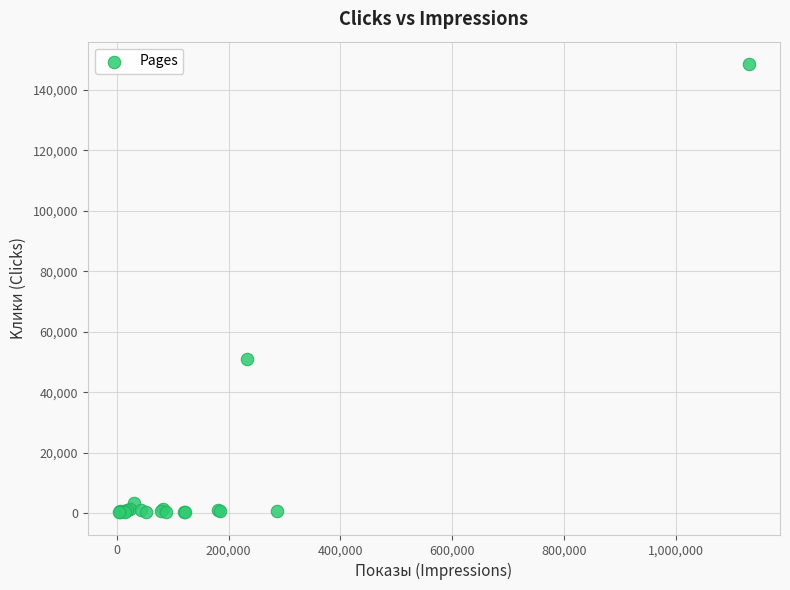

What Y value in the scatter plot is closest to 74456?

51142